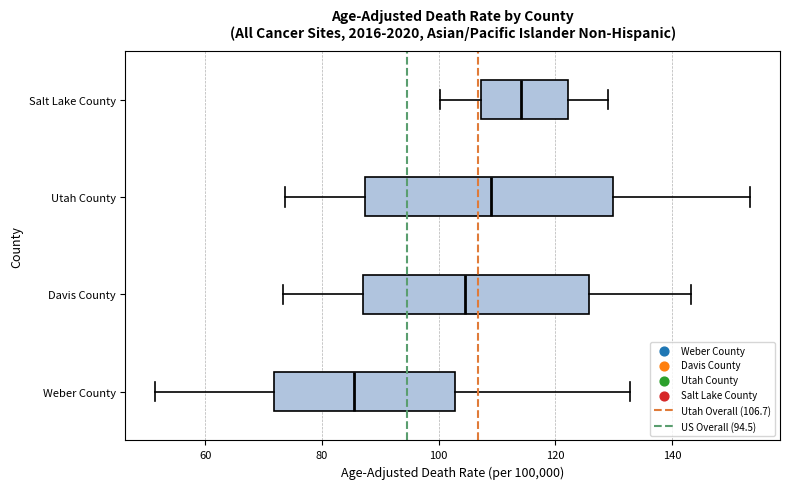

Reading bottom to top, transcribe this box plot: for each box, give where its median line is, the range the box spans, and where its two whiskers end, as read against the x-axis. The values are not printed on the chart, so give them approximately, as read against the axis.

Weber County: median 86, box 72 to 102, whiskers 52 to 132
Davis County: median 104, box 88 to 126, whiskers 74 to 144
Utah County: median 110, box 88 to 130, whiskers 74 to 154
Salt Lake County: median 114, box 108 to 122, whiskers 100 to 130